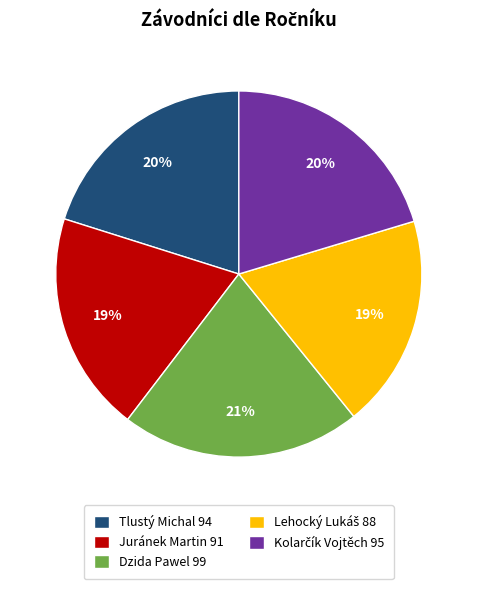

Does any single category account for the majority?

No